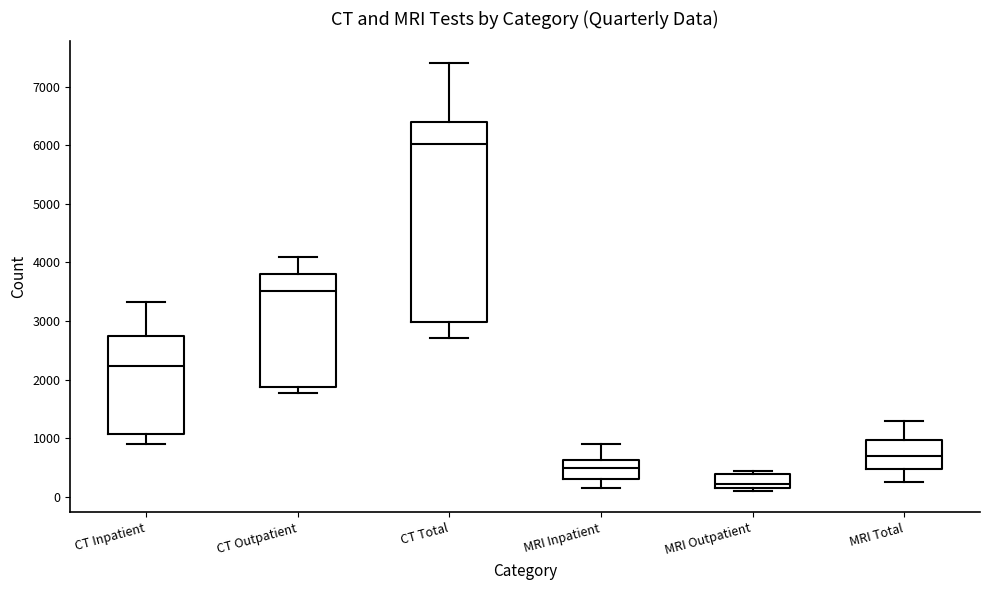

Reading left to right, read every box against the y-axis: the position of its median line, the range the box covers, and the ends of its whiskers. The values are not printed on the chart, so give them approximately, as read against the axis.

CT Inpatient: median 2200, box 1100 to 2700, whiskers 900 to 3300
CT Outpatient: median 3500, box 1900 to 3800, whiskers 1800 to 4100
CT Total: median 6000, box 3000 to 6400, whiskers 2700 to 7400
MRI Inpatient: median 500, box 300 to 600, whiskers 100 to 900
MRI Outpatient: median 200 (just above the box's lower edge), box 200 to 400, whiskers 100 to 400 (just above the box's upper edge)
MRI Total: median 700, box 500 to 1000, whiskers 300 to 1300